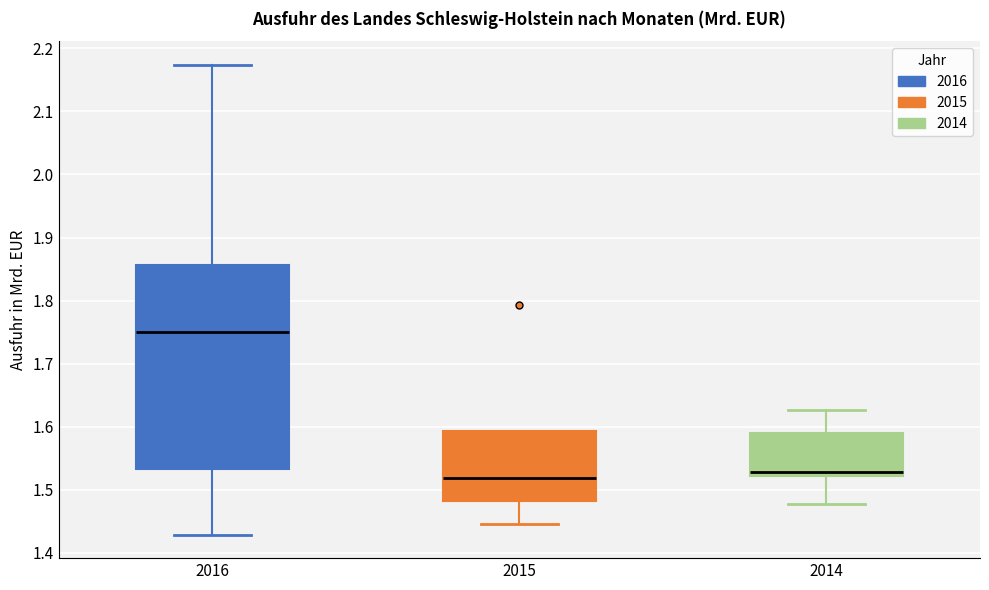

Reading left to right, transcribe this box plot: for each box, give where its median line is, the range the box spans, and where its two whiskers end, as read against the y-axis. The values are not printed on the chart, so give them approximately, as read against the axis.

2016: median 1.75, box 1.53 to 1.86, whiskers 1.43 to 2.17
2015: median 1.52, box 1.48 to 1.59, whiskers 1.45 to 1.59
2014: median 1.53, box 1.52 to 1.59, whiskers 1.48 to 1.63